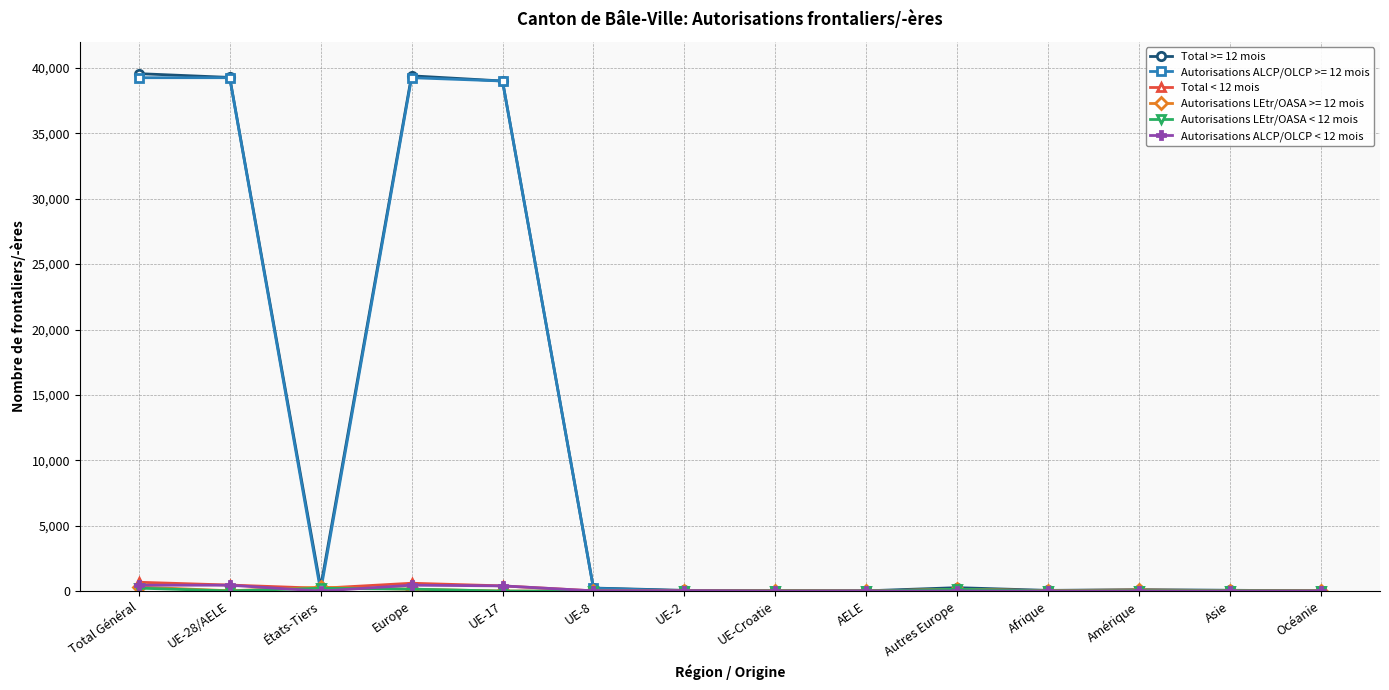

What is the label of the 7th point from the left?

UE-2